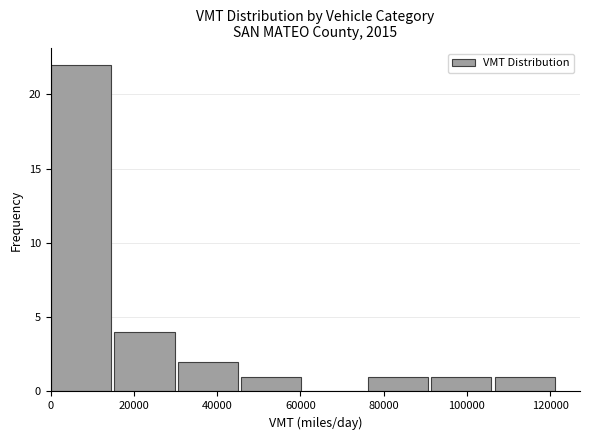

Reading left to right, transcribe this chart: for each bar, give the range it covers on the x-axis and its height. Neither the bar edges nor the heights are printed on the chart, so give them approximately, as read against the axes.

0 to 16000: 22
16000 to 30000: 4
30000 to 46000: 2
46000 to 60000: 1
60000 to 76000: 0
76000 to 92000: 1
92000 to 106000: 1
106000 to 122000: 1